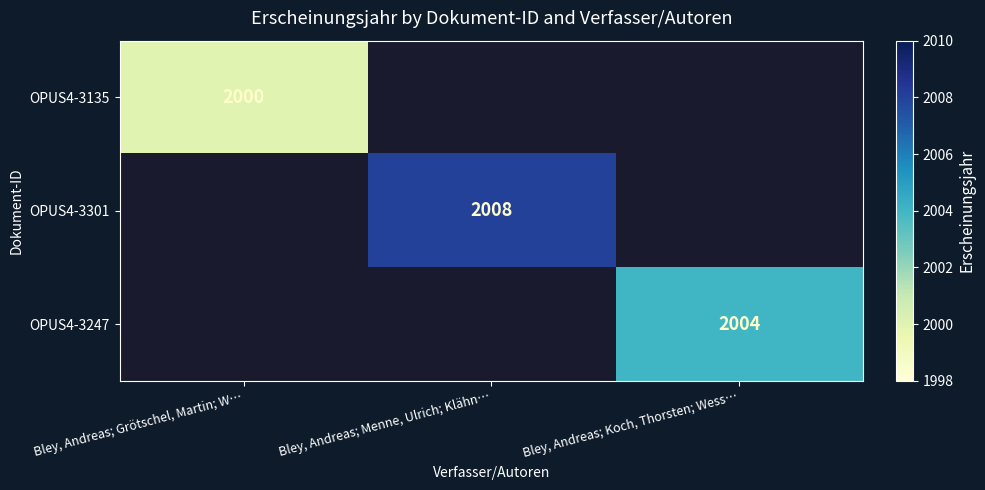

True or false: OPUS4-3135 has a value of 1202 at Bley, Andreas; Grötschel, Martin; W….

False